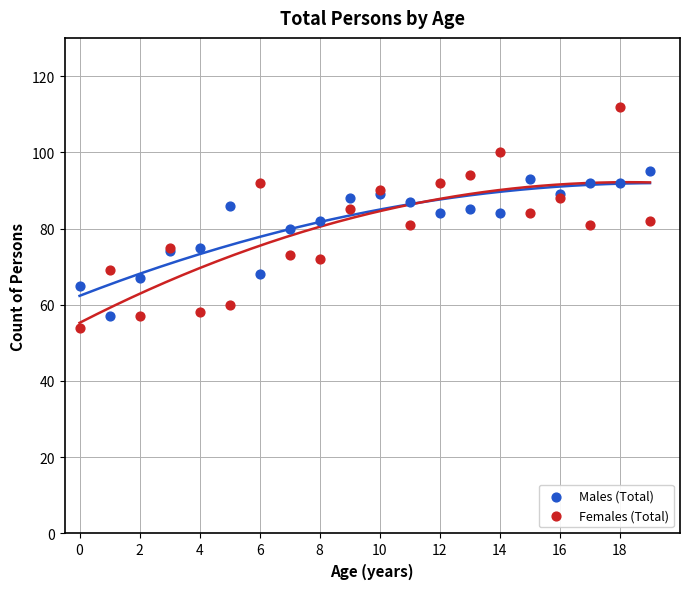

Which series reaches the maximum Y coordinate?

Females (Total)